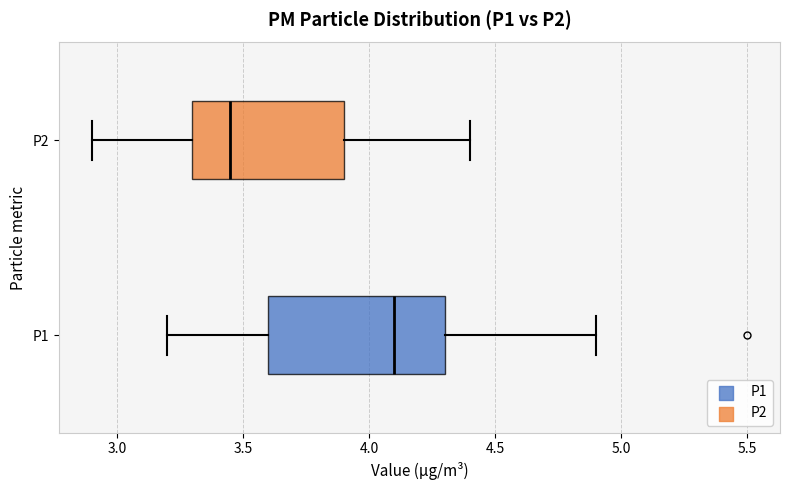

Which box's median line is the furthest to the left?

P2